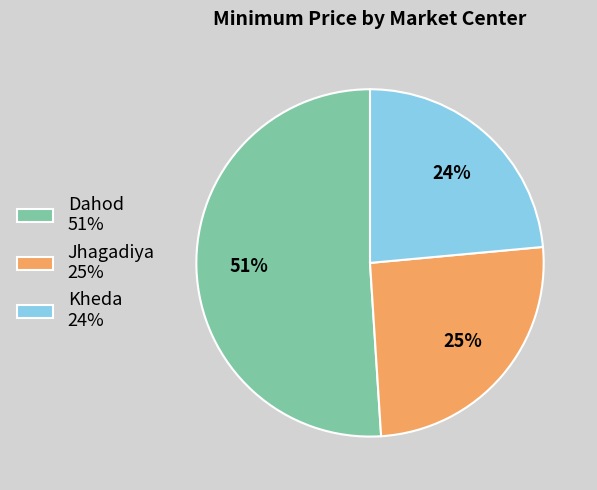

Which category accounts for the majority?

Dahod